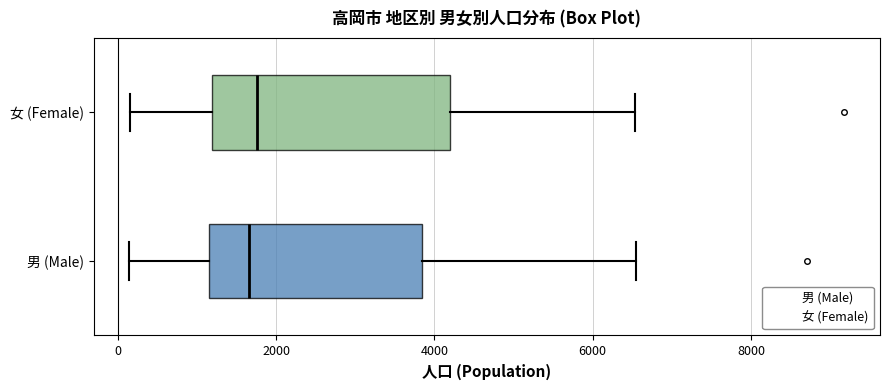

Where does the median line of the box for 男 (Male) sit on the x-axis? The values are not printed on the chart, so give them approximately, as read against the axis.

1600